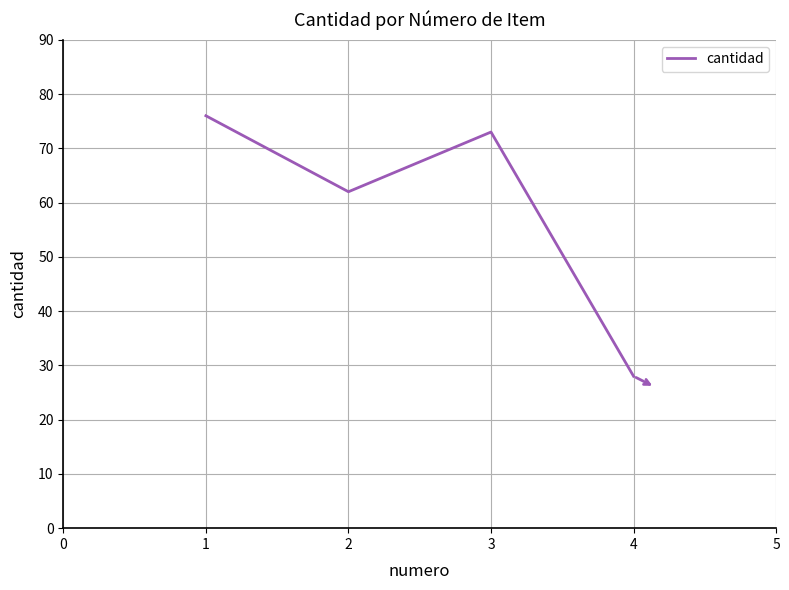

How many interior local peaks (higher than both neighbors) does the data have?

1